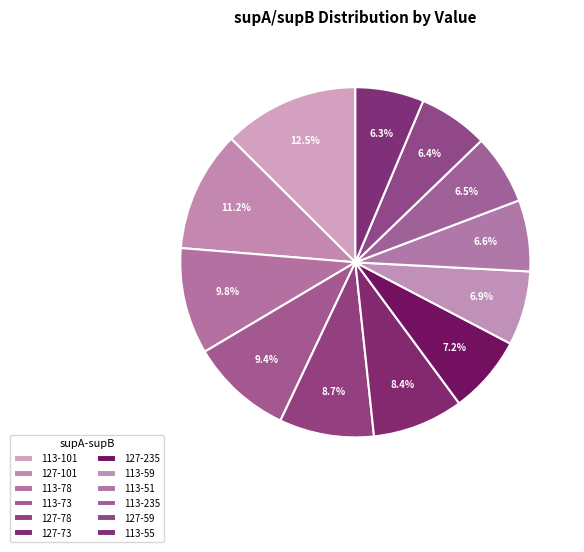

What is the smallest slice in the pie chart?

113-55